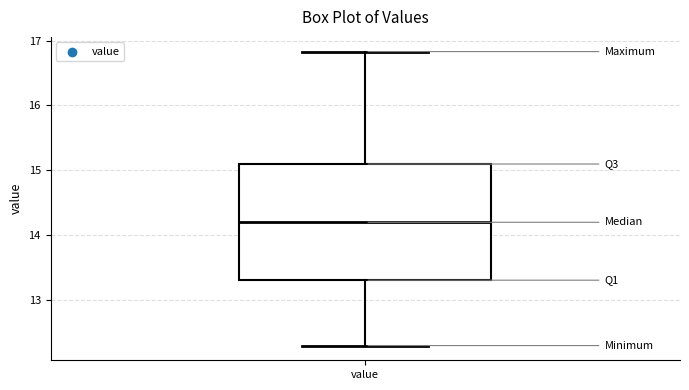

Transcribe this box plot: give where the median line is, the range the box spans, and where the two whiskers end, as read against the y-axis. The values are not printed on the chart, so give them approximately, as read against the axis.

median 14.2, box 13.3 to 15.1, whiskers 12.3 to 16.8